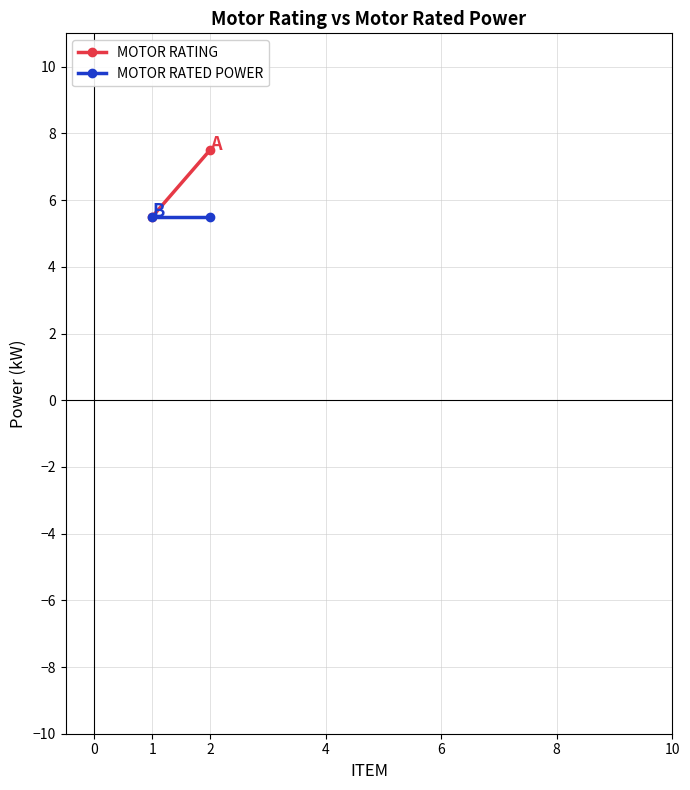

Is the value of MOTOR RATED POWER at 2 greater than the value of MOTOR RATING at 1?

No